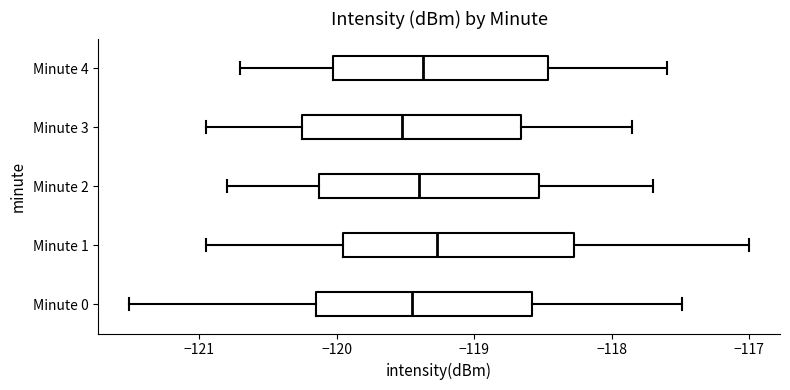

Reading bottom to top, read every box against the x-axis: the position of its median line, the range the box covers, and the ends of its whiskers. The values are not printed on the chart, so give them approximately, as read against the axis.

Minute 0: median -119.5, box -120.1 to -118.6, whiskers -121.5 to -117.5
Minute 1: median -119.3, box -120.0 to -118.3, whiskers -120.9 to -117.0
Minute 2: median -119.4, box -120.1 to -118.5, whiskers -120.8 to -117.7
Minute 3: median -119.5, box -120.2 to -118.7, whiskers -120.9 to -117.8
Minute 4: median -119.4, box -120.0 to -118.5, whiskers -120.7 to -117.6